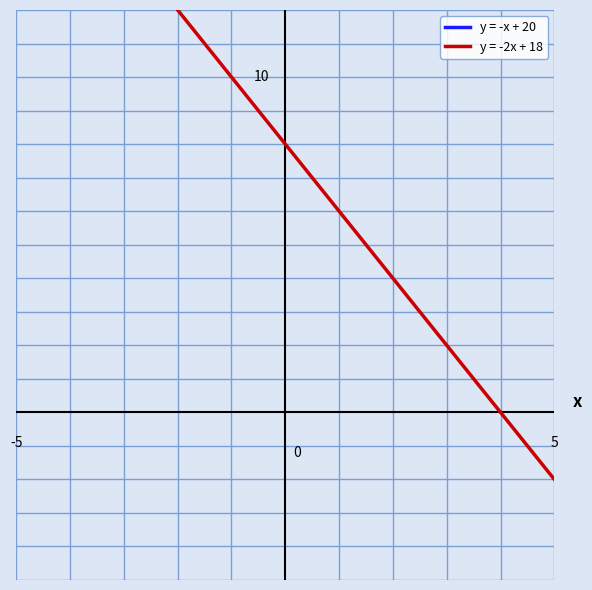

What is the value of the y = -x + 20 point at the 3rd from the left?

23